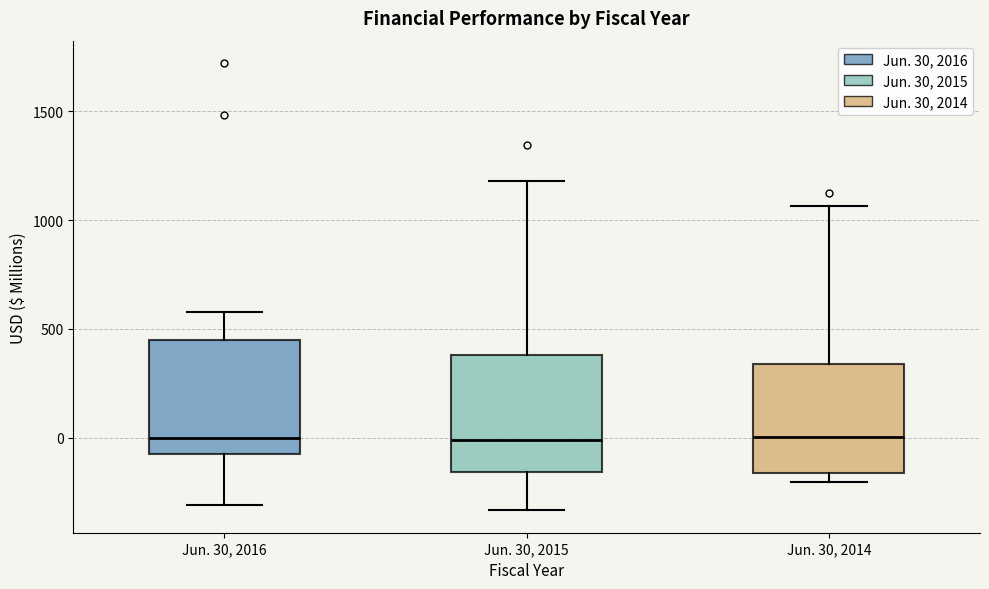

Where does the lower whisker of the box for Jun. 30, 2015 end on the y-axis? The values are not printed on the chart, so give them approximately, as read against the axis.

-350